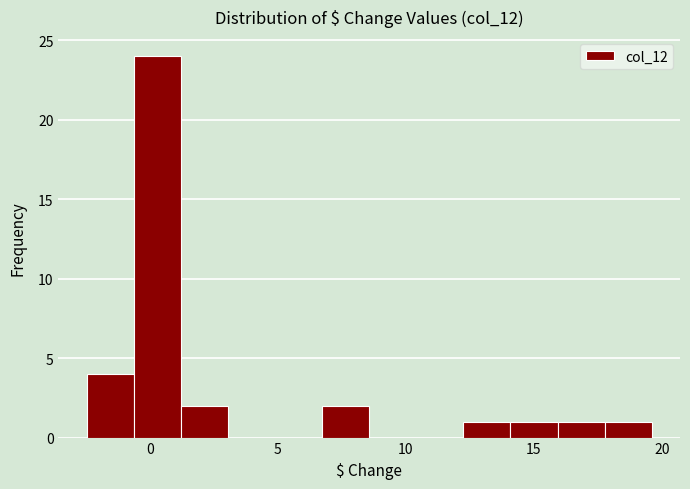

Read against the x-axis, roughly where is the centre of the tallest bar?

0.5